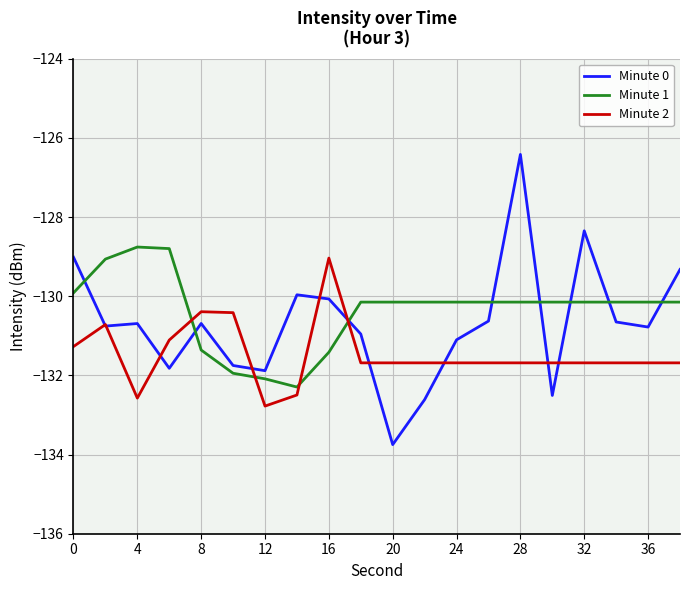

What is the greatest value displayed?

-126.4